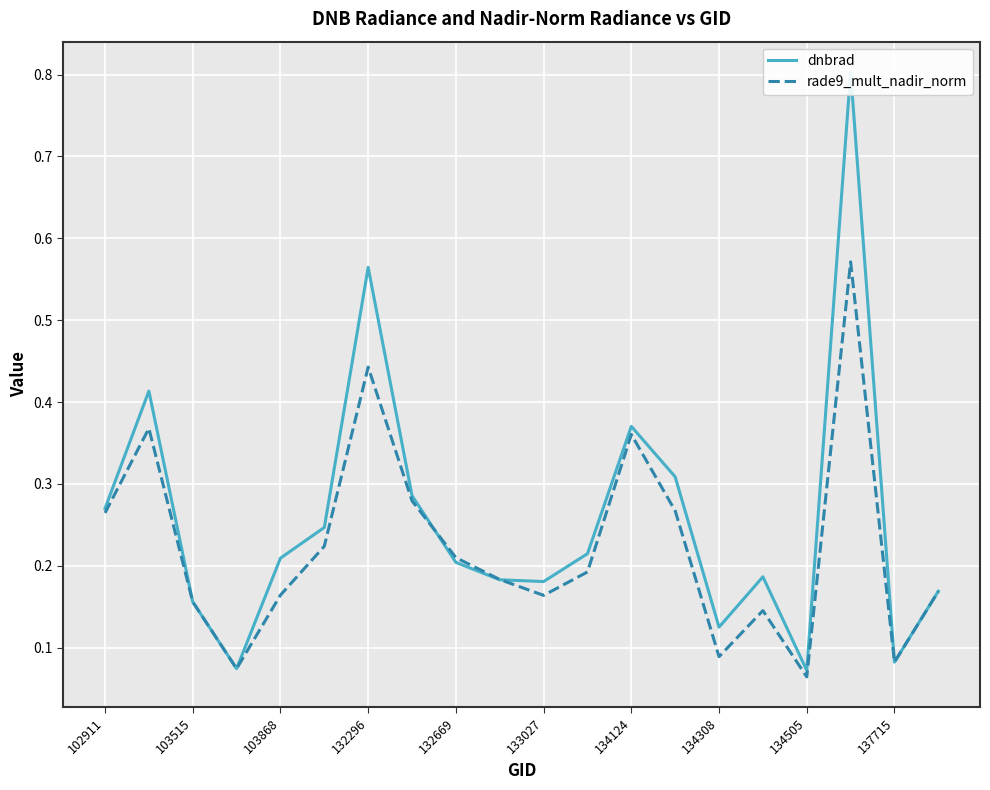

The value of rade9_mult_nadir_norm at 133027 is 0.3. True or false?

False